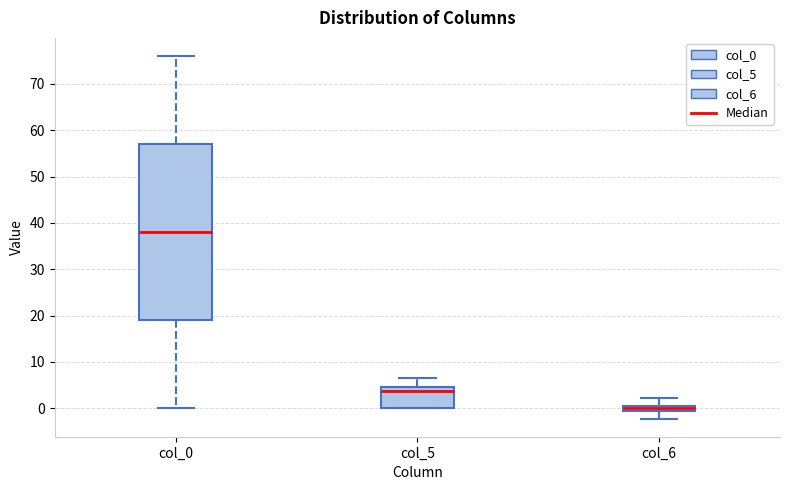

Where does the median line of the box for col_6 sit on the y-axis? The values are not printed on the chart, so give them approximately, as read against the axis.

0